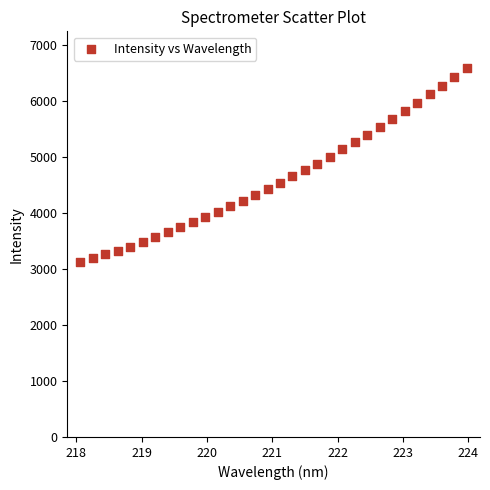

What is the range of Y values (max minus min)?

3461.6